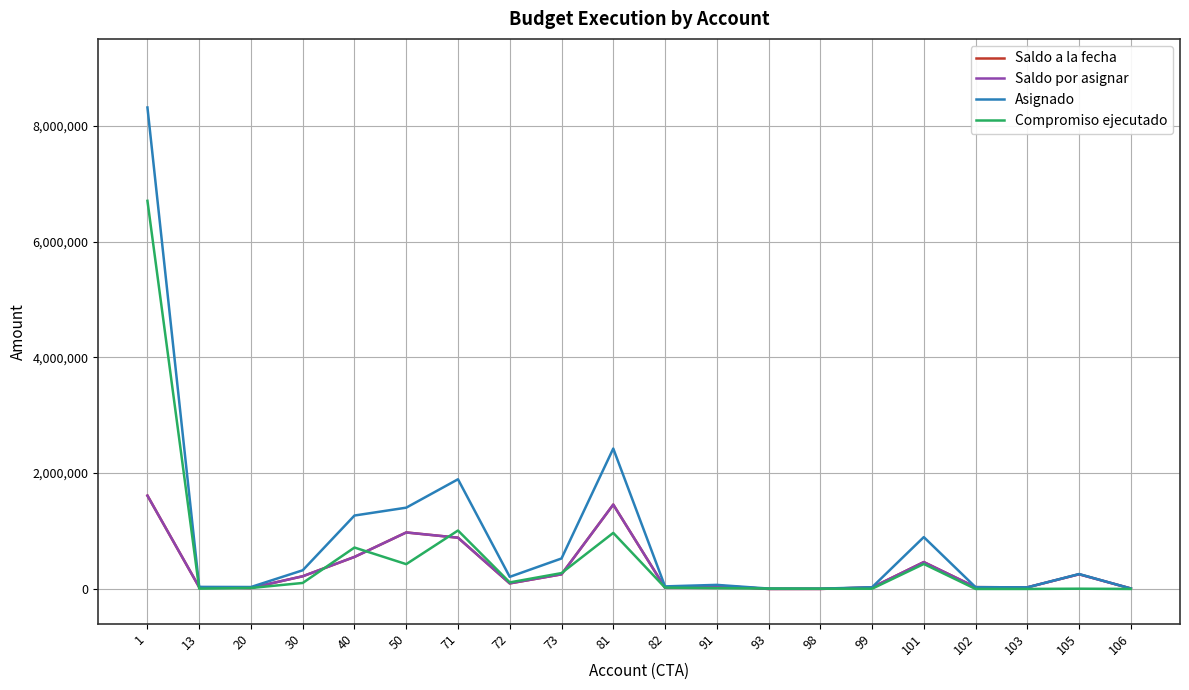

Is this an area chart (filled region under the line)?

No